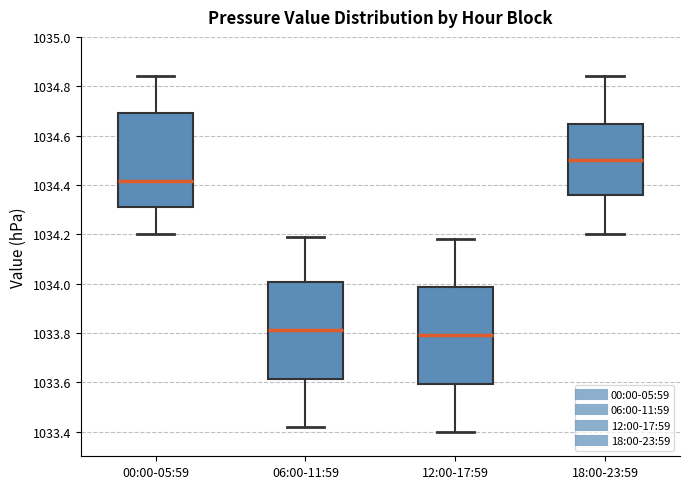

Where does the upper whisker of the box for 12:00-17:59 end on the y-axis? The values are not printed on the chart, so give them approximately, as read against the axis.

1034.18